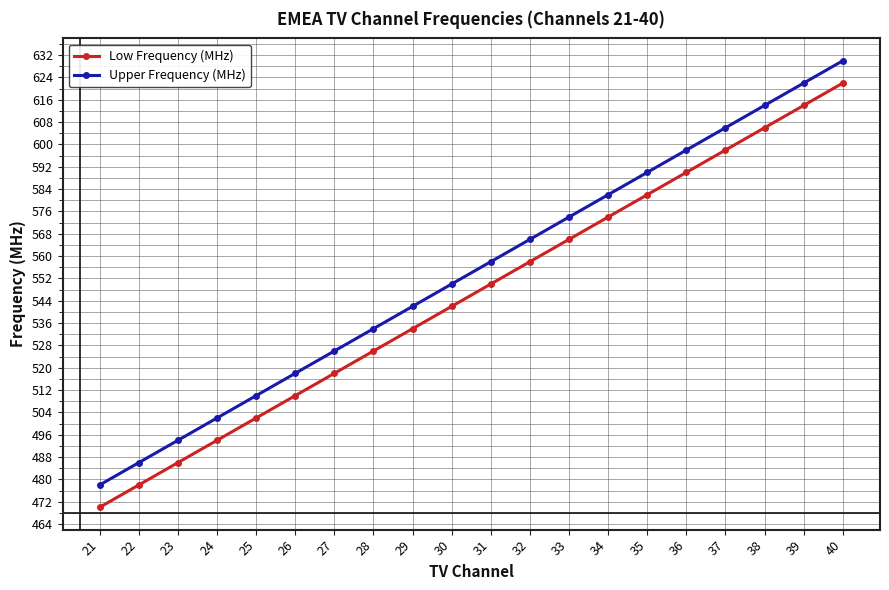

True or false: Upper Frequency (MHz) and Low Frequency (MHz) cross at least once.

False